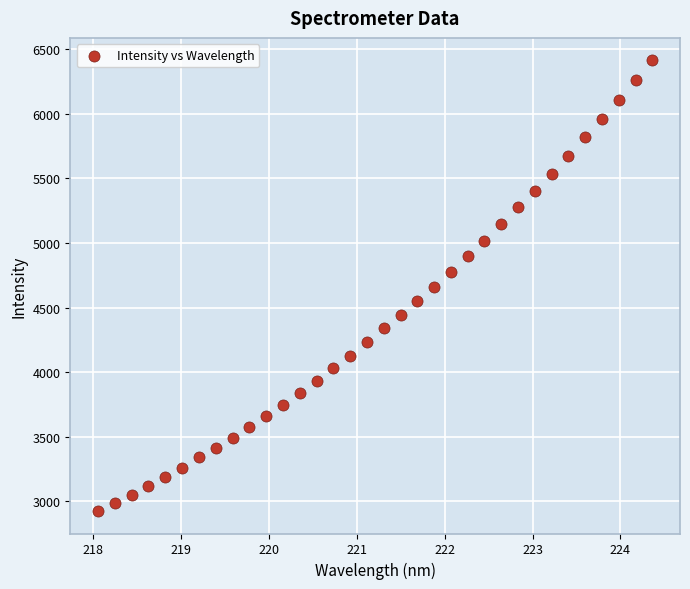

What is the range of X values (max minus min)?

6.3